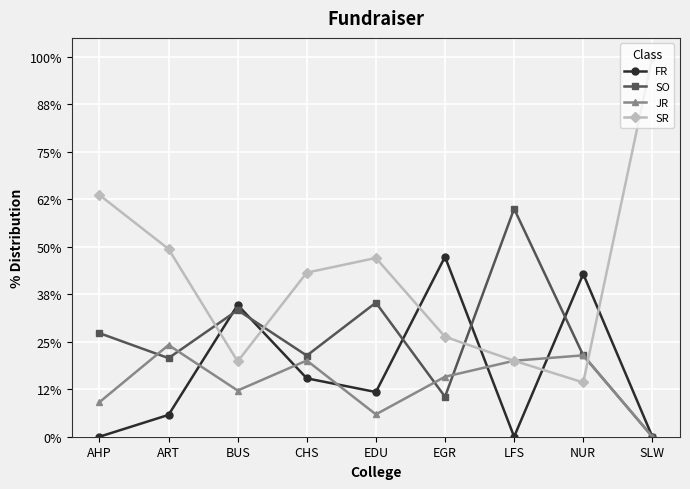

Where is the first local maximum for SR?

EDU